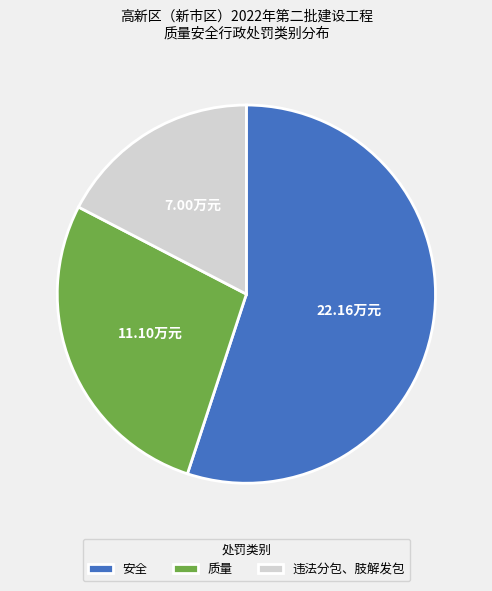

Rank the categories by value from highest to lowest.

安全, 质量, 违法分包、肢解发包